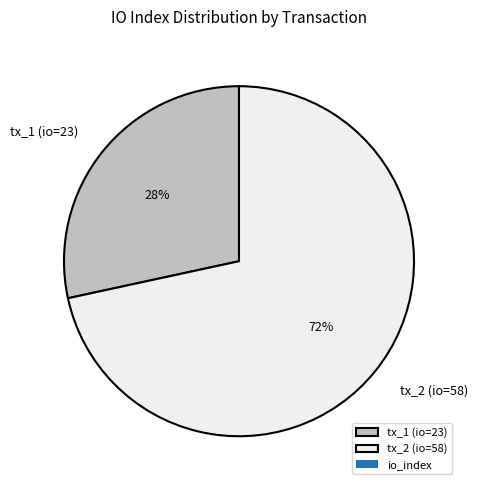

What is the smallest slice in the pie chart?

tx_1 (io=23)